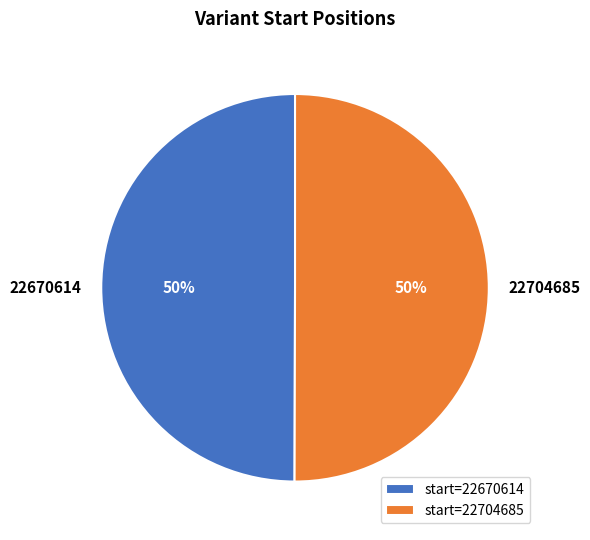

Count the number of slices in the pie.

2